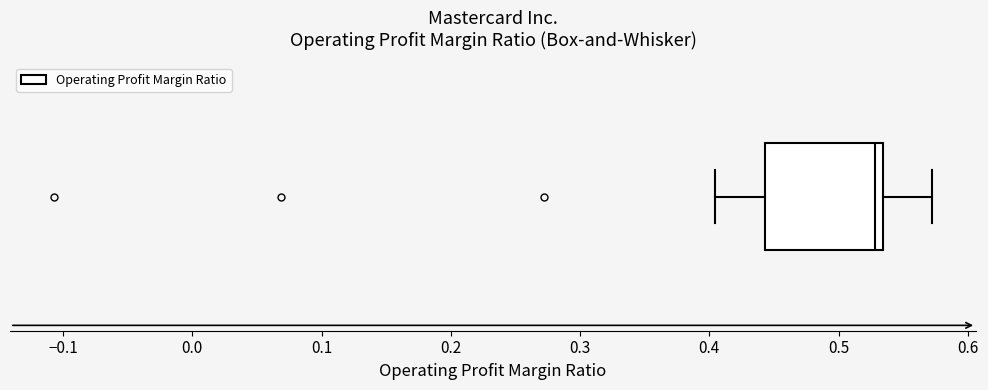

Where is the right edge of the box on the x-axis? The values are not printed on the chart, so give them approximately, as read against the axis.

0.53